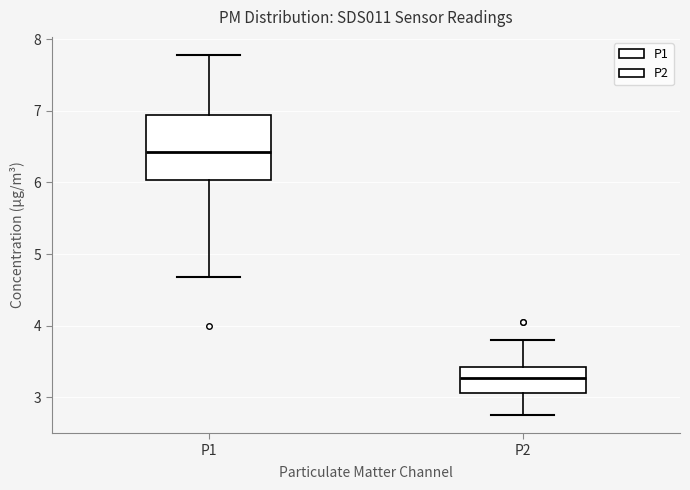

Where is the upper edge of the box for P1 on the y-axis? The values are not printed on the chart, so give them approximately, as read against the axis.

6.9